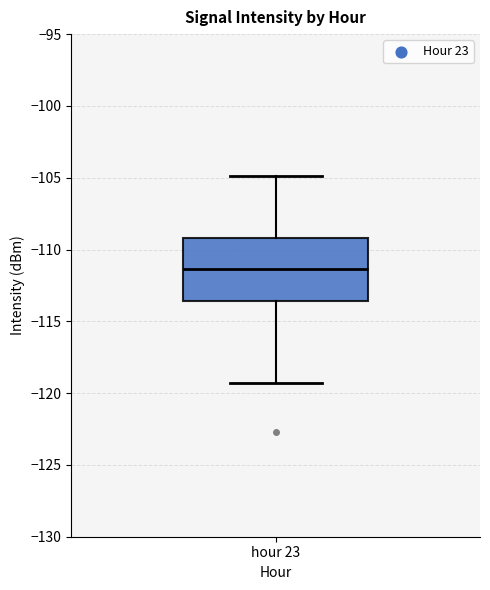

Read this box plot against the y-axis: the position of the median line, the range covered by the box, and the ends of both whiskers. The values are not printed on the chart, so give them approximately, as read against the axis.

median -111.5, box -113.5 to -109.0, whiskers -119.5 to -105.0